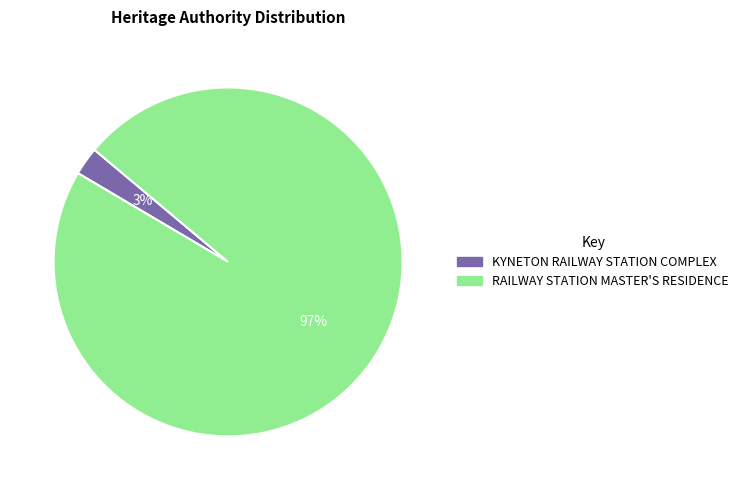

To the nearest percent, what is the average slice percentage?

50%